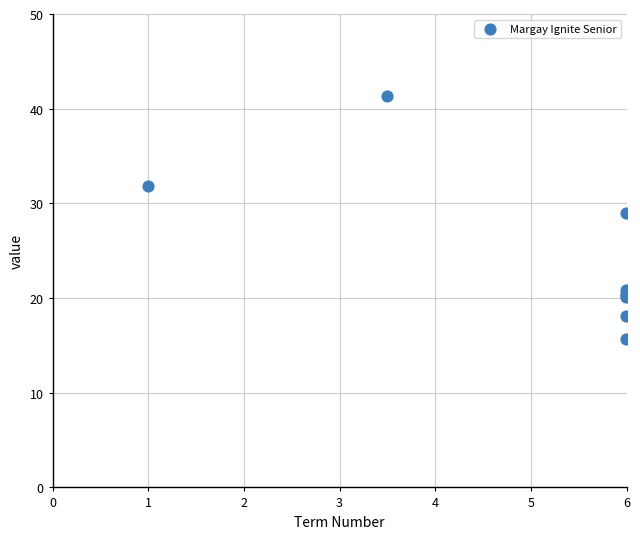

What Y value in the scatter plot is closest to 28?

29.0